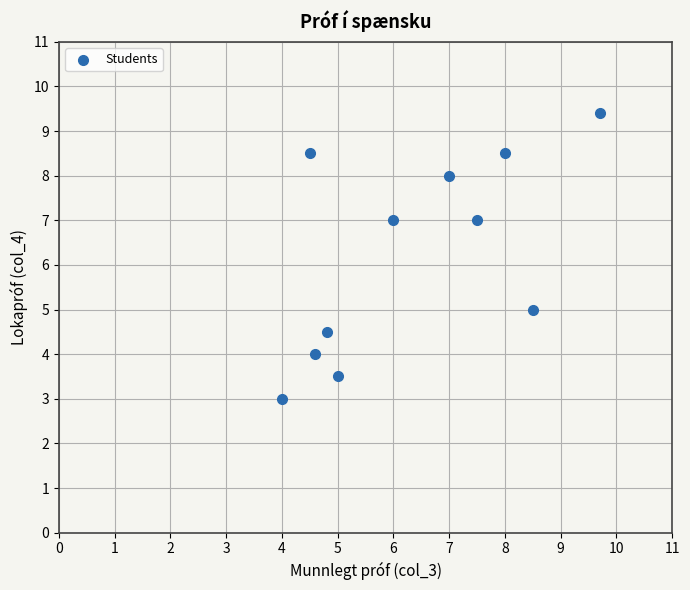

What is the range of Y values (max minus min)?

6.4